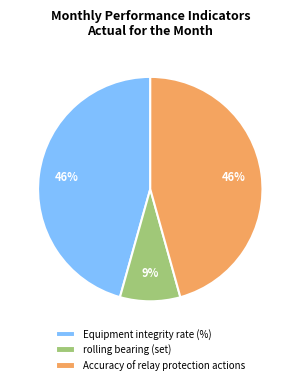

Is the sum of Accuracy of relay protection actions and Equipment integrity rate (%) greater than half?

Yes